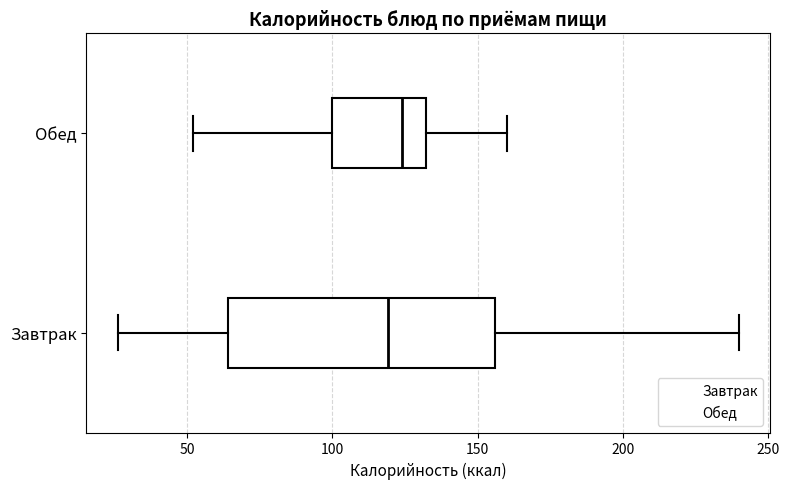

Reading bottom to top, transcribe this box plot: for each box, give where its median line is, the range the box spans, and where its two whiskers end, as read against the x-axis. The values are not printed on the chart, so give them approximately, as read against the axis.

Завтрак: median 120, box 65 to 155, whiskers 25 to 240
Обед: median 125, box 100 to 130, whiskers 50 to 160